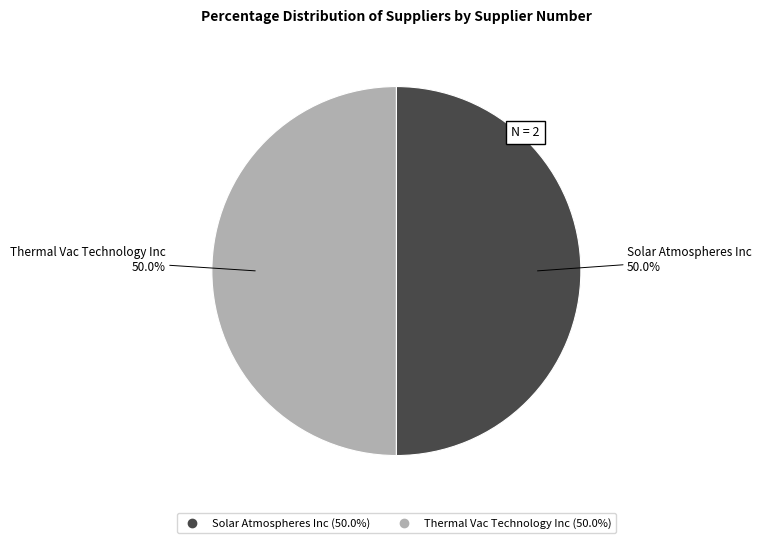

How much of the chart is everything except Thermal Vac Technology Inc?

50.0%